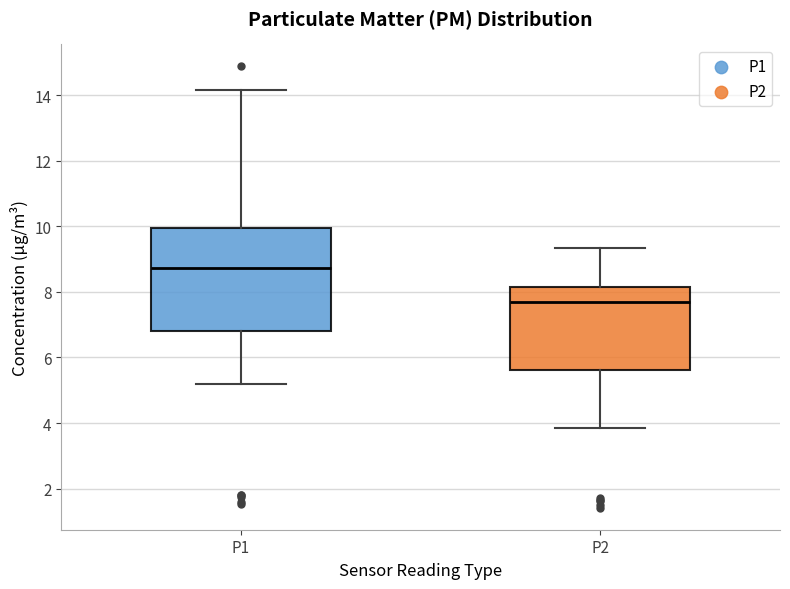

Which box is the tallest, from its lower edge to its upper edge?

P1